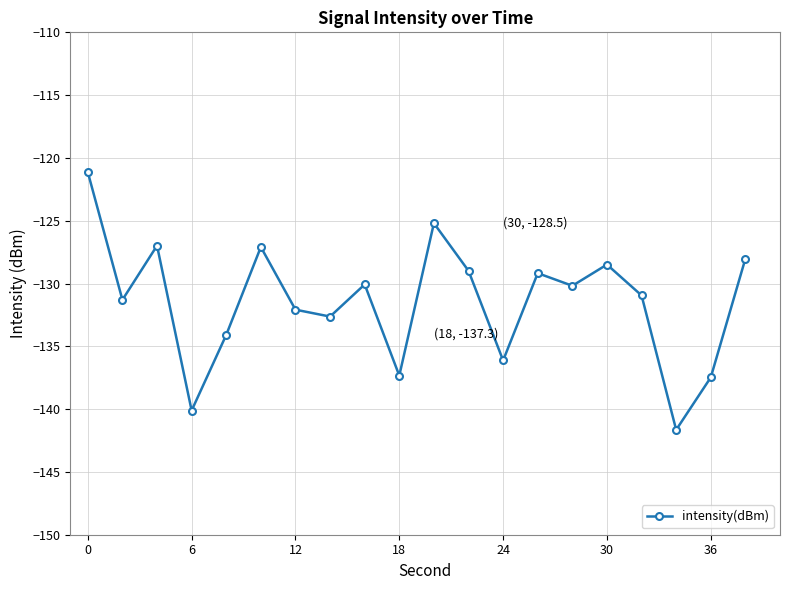

What is the minimum value shown in the chart?

-141.6